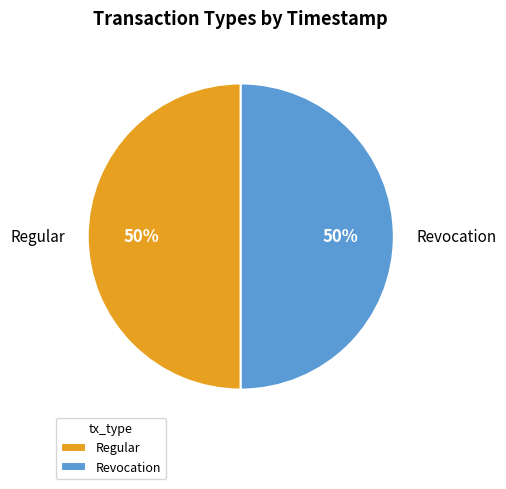

To the nearest percent, what is the average slice percentage?

50%